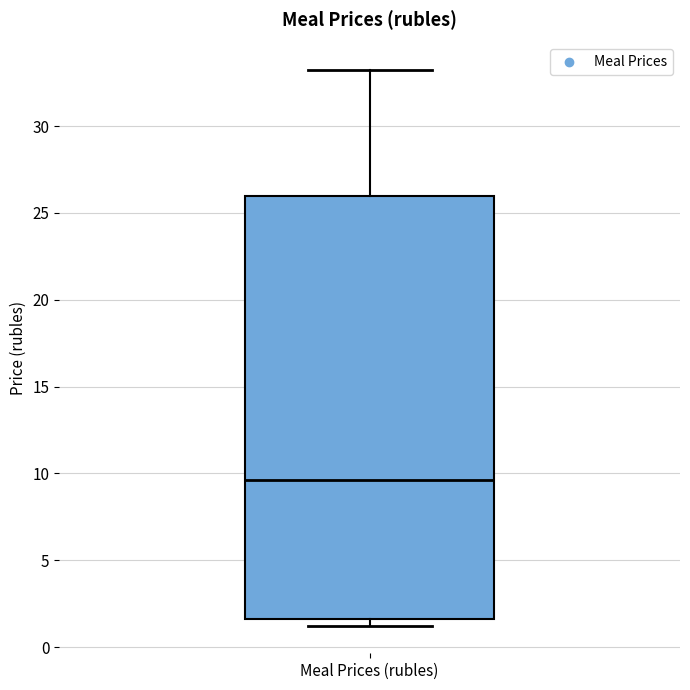

Read this box plot against the y-axis: the position of the median line, the range covered by the box, and the ends of both whiskers. The values are not printed on the chart, so give them approximately, as read against the axis.

median 9.5, box 1.5 to 26.0, whiskers 1.0 to 33.0